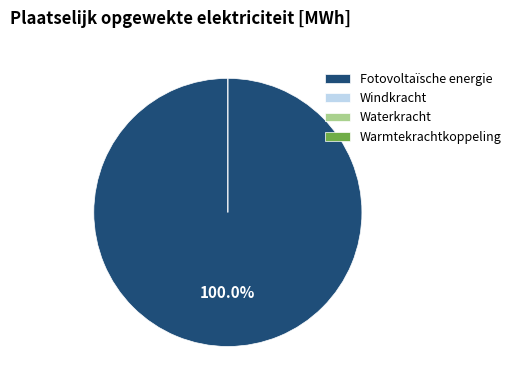

What is the smallest slice in the pie chart?

Windkracht